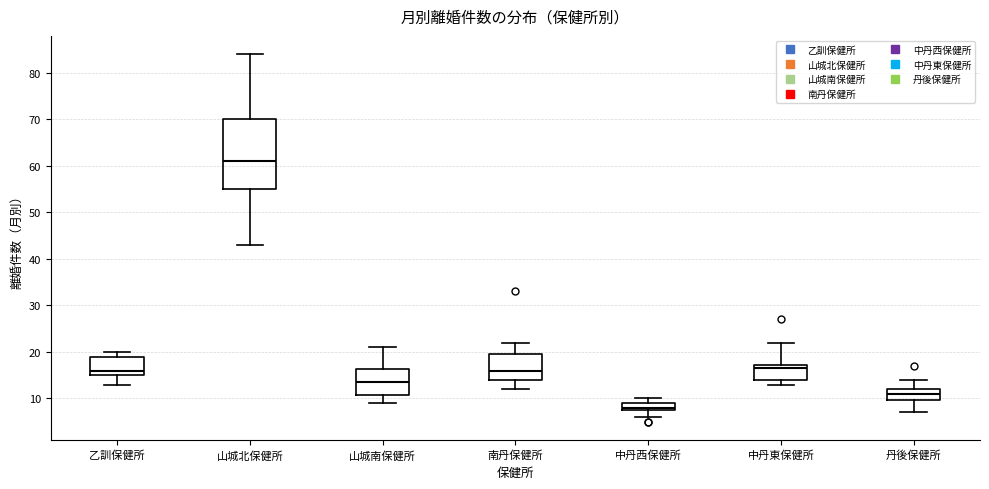

Reading left to right, transcribe this box plot: for each box, give where its median line is, the range the box spans, and where its two whiskers end, as read against the y-axis. The values are not printed on the chart, so give them approximately, as read against the axis.

乙訓保健所: median 16, box 15 to 19, whiskers 13 to 20
山城北保健所: median 61, box 55 to 70, whiskers 43 to 84
山城南保健所: median 14, box 11 to 16, whiskers 9 to 21
南丹保健所: median 16, box 14 to 20, whiskers 12 to 22
中丹西保健所: median 8 (just above the box's lower edge), box 8 to 9, whiskers 6 to 10
中丹東保健所: median 17 (just below the box's upper edge), box 14 to 17, whiskers 13 to 22
丹後保健所: median 11, box 10 to 12, whiskers 7 to 14